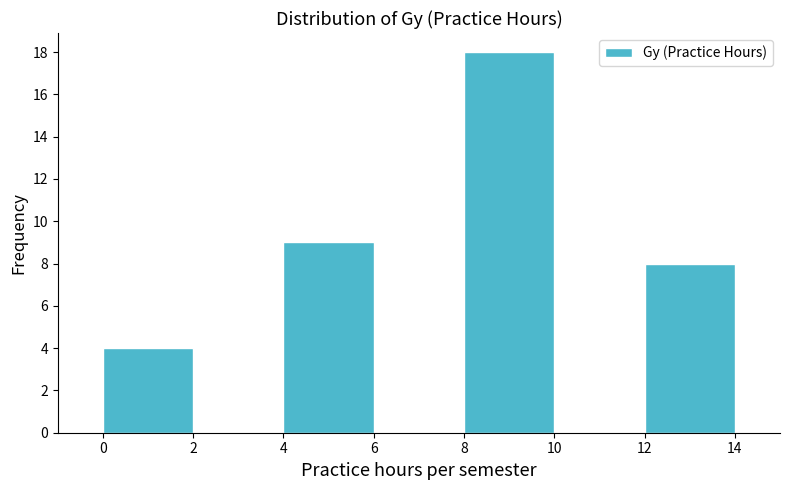

Reading left to right, list every bar in this chart as the range it spans on the x-axis followed by its height. The values are not printed on the chart, so give them approximately, as read against the axis.

0 to 2: 4
2 to 4: 0
4 to 6: 9
6 to 8: 0
8 to 10: 18
10 to 12: 0
12 to 14: 8